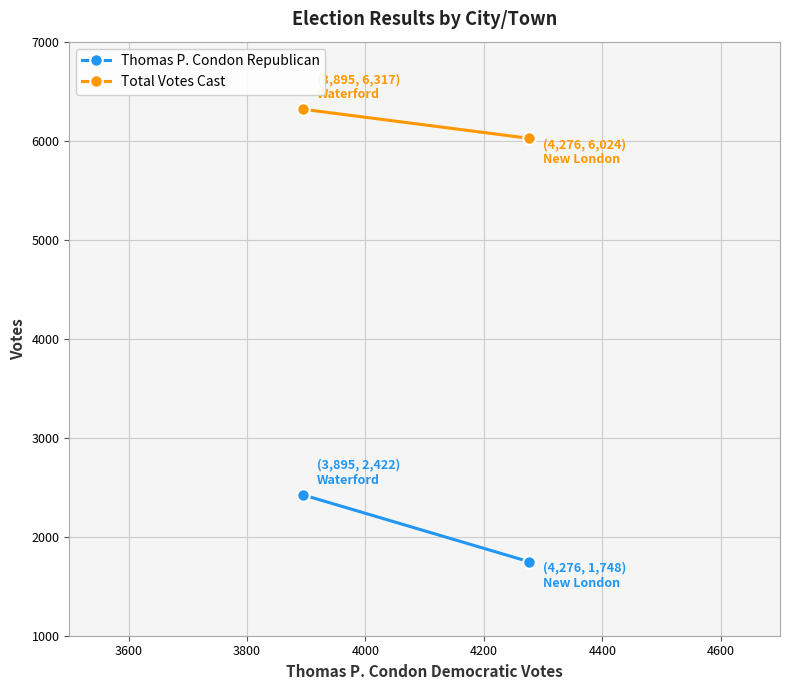

At how many categories does at least one series exceed 5423?

2